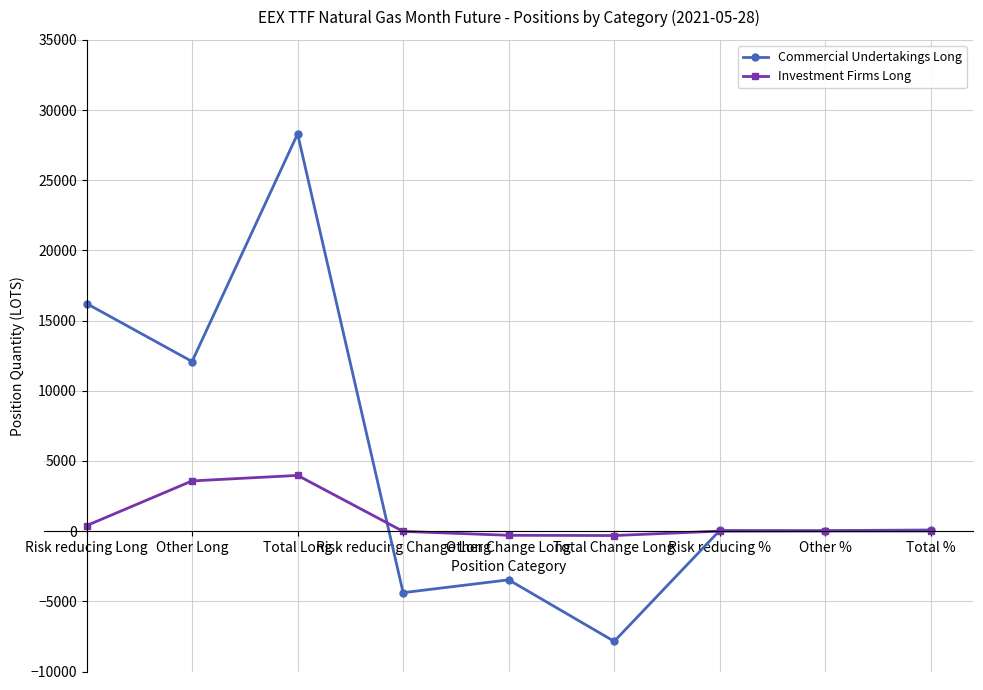

The value of Commercial Undertakings Long at Other Change Long is -3469.0. True or false?

True